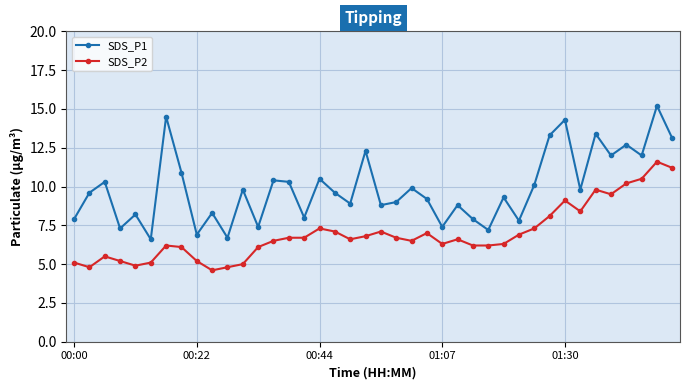

What is the value of the SDS_P2 point at the 16th from the left?

6.7